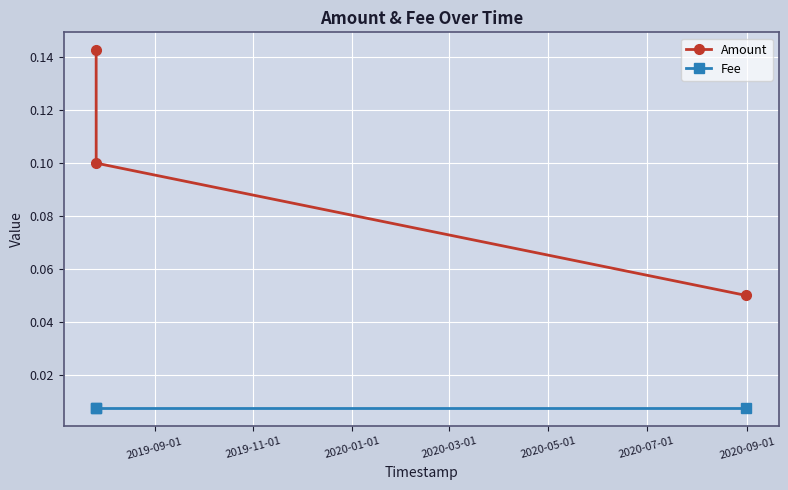

List the series in order of their overall mean, lowest first.

Fee, Amount